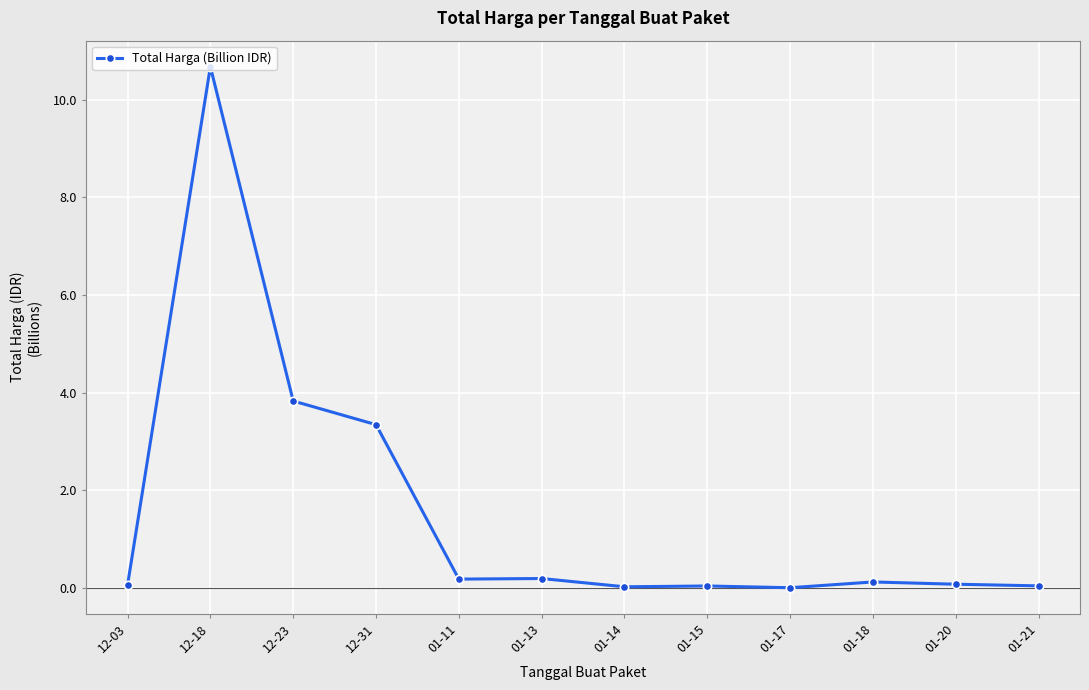

What is the difference between the values at 01-14 and 12-31?

3.3